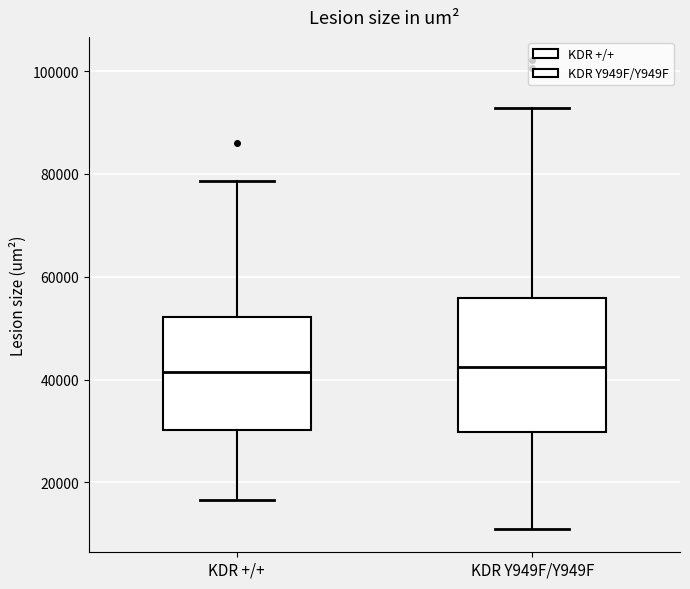

Reading left to right, transcribe this box plot: for each box, give where its median line is, the range the box spans, and where its two whiskers end, as read against the y-axis. The values are not printed on the chart, so give them approximately, as read against the axis.

KDR +/+: median 42000, box 30000 to 52000, whiskers 16000 to 78000
KDR Y949F/Y949F: median 42000, box 30000 to 56000, whiskers 10000 to 92000